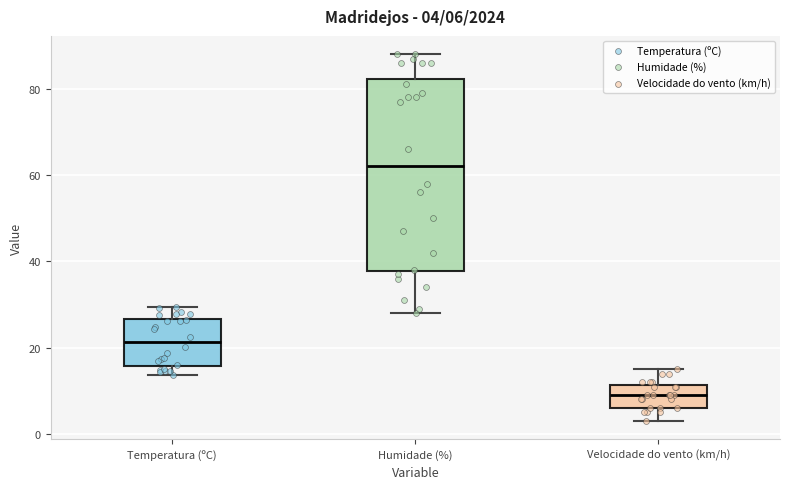

Which box's median line is the highest?

Humidade (%)